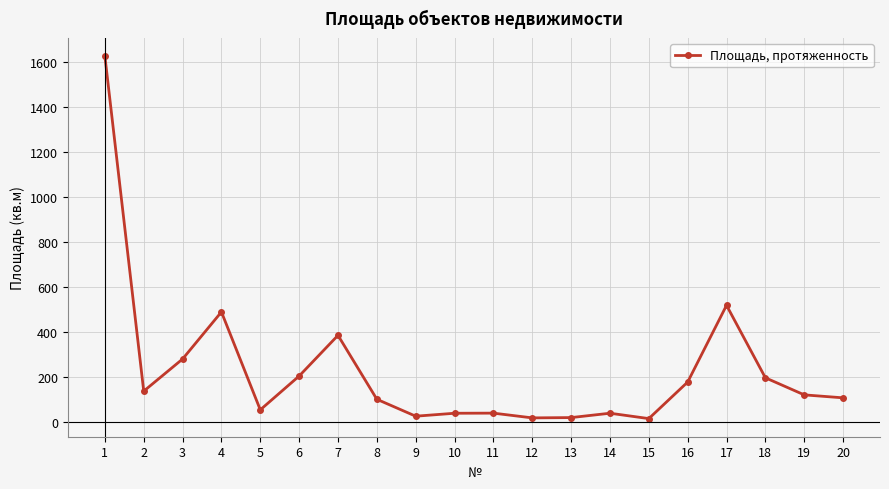

What is the sum of the values at 16 and 1?

1802.2